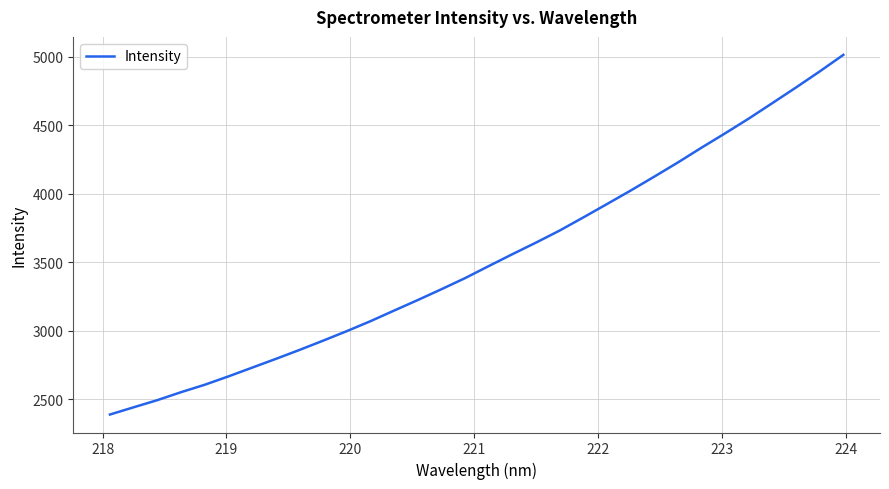

What is the difference between the maximum and minimum values?

2623.7